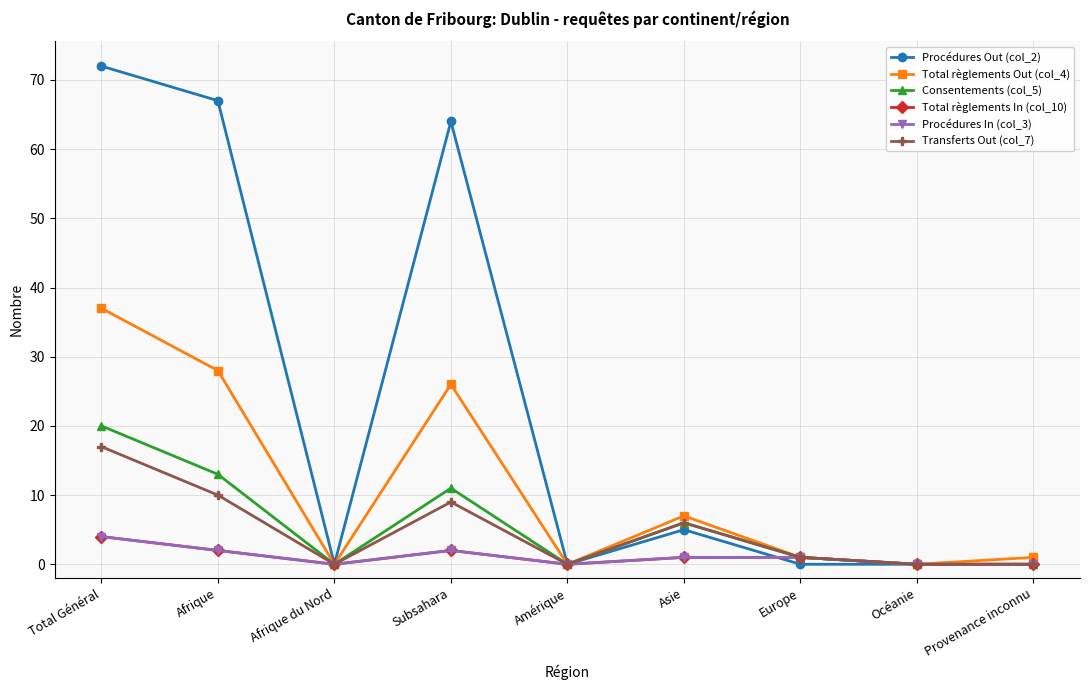

Does the chart have visible grid lines?

Yes